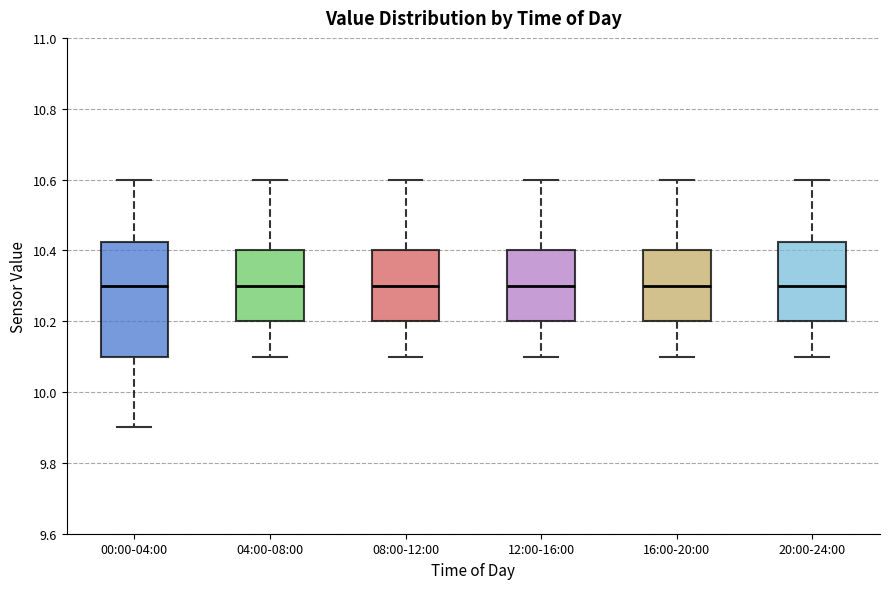

Which box is the tallest, from its lower edge to its upper edge?

00:00-04:00